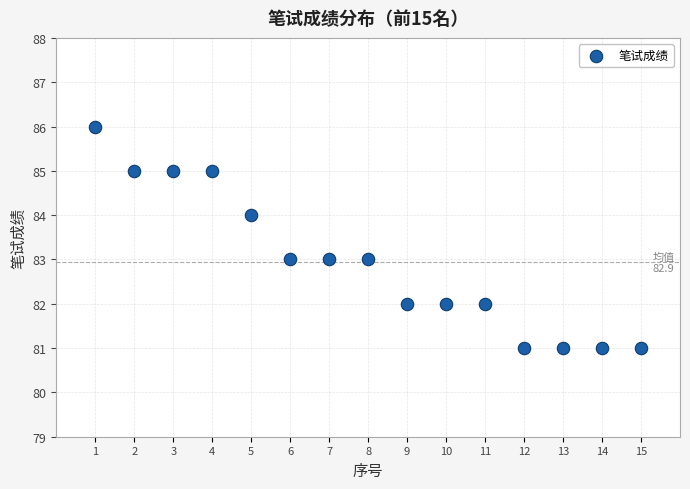

What is the range of Y values (max minus min)?

5